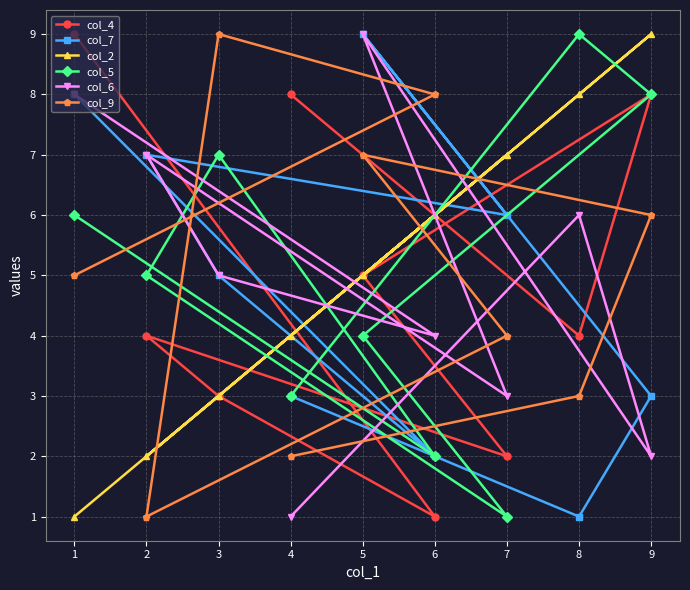

What is the sum of all col_4 values?

44